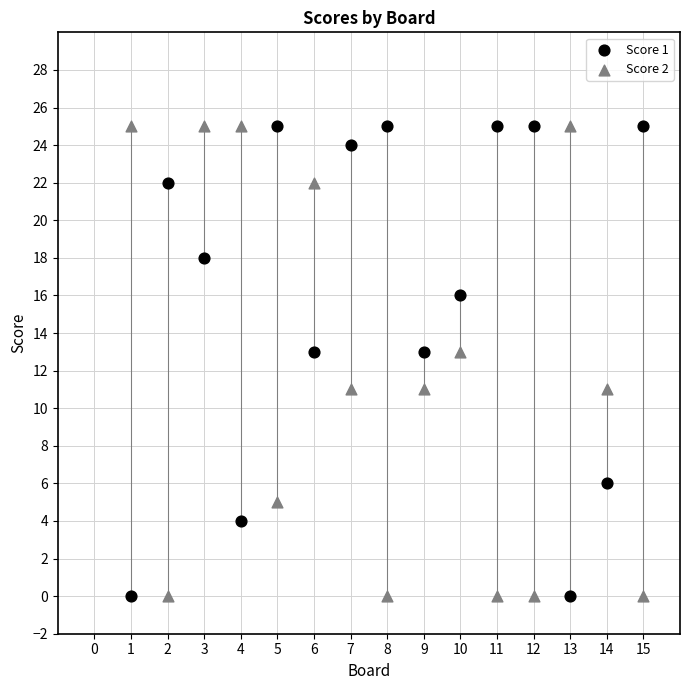

Across all data points, what is the range of Y values (max minus min)?

25